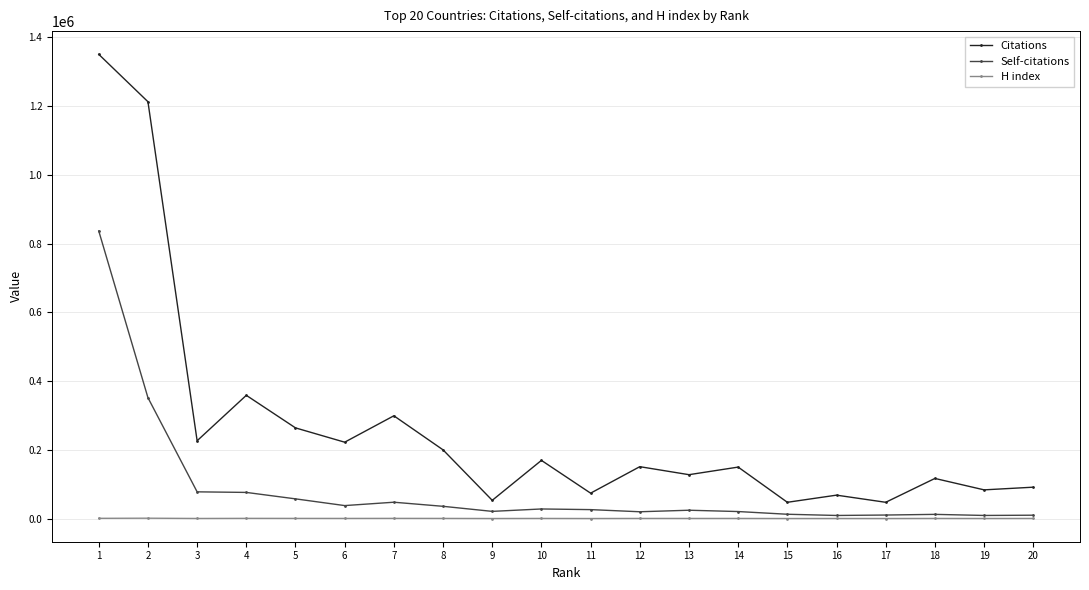

Rank the series by their maximum value, from highest to lowest.

Citations, Self-citations, H index